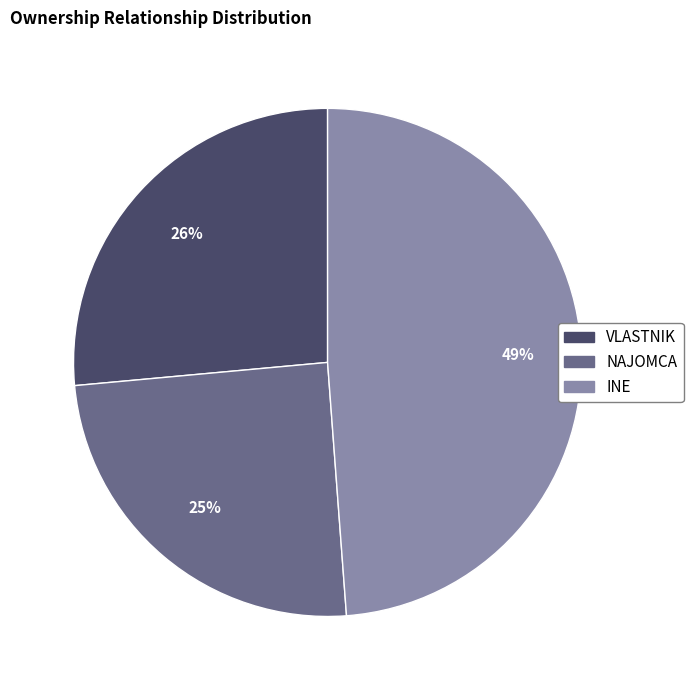

To the nearest percent, what is the average slice percentage?

33%